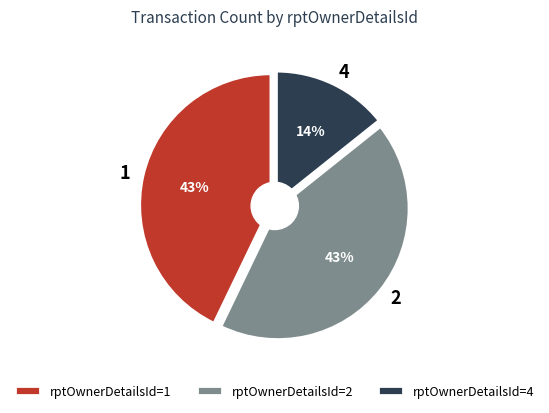

Combined, what portion of the pie is 4 and 1?

57.1%